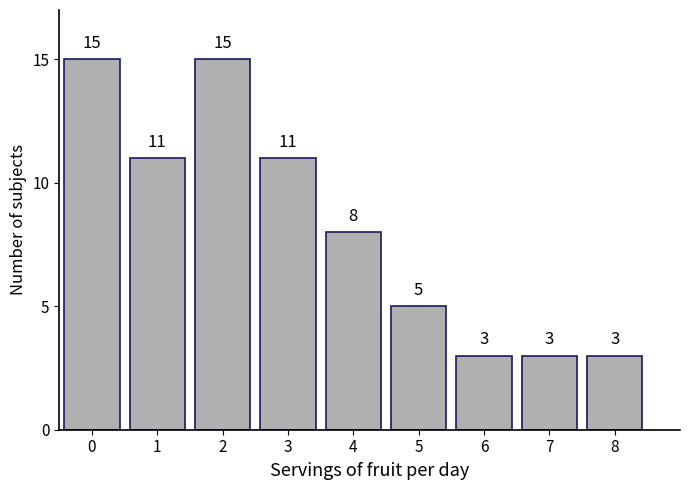

Reading left to right, what are all the values shown in this chart?

0=15	1=11	2=15	3=11	4=8	5=5	6=3	7=3	8=3